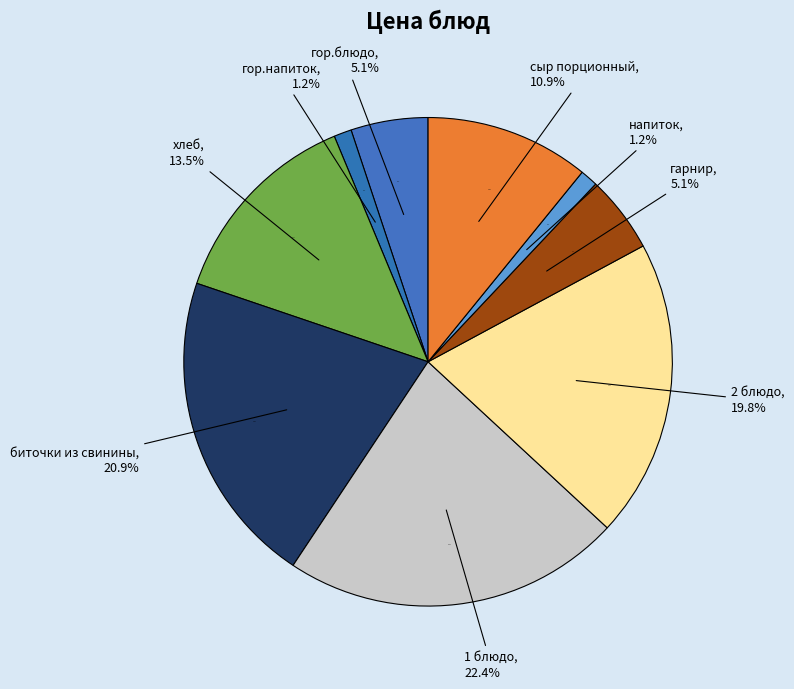

True or false: 1 блюдо accounts for 22% of the total.

True